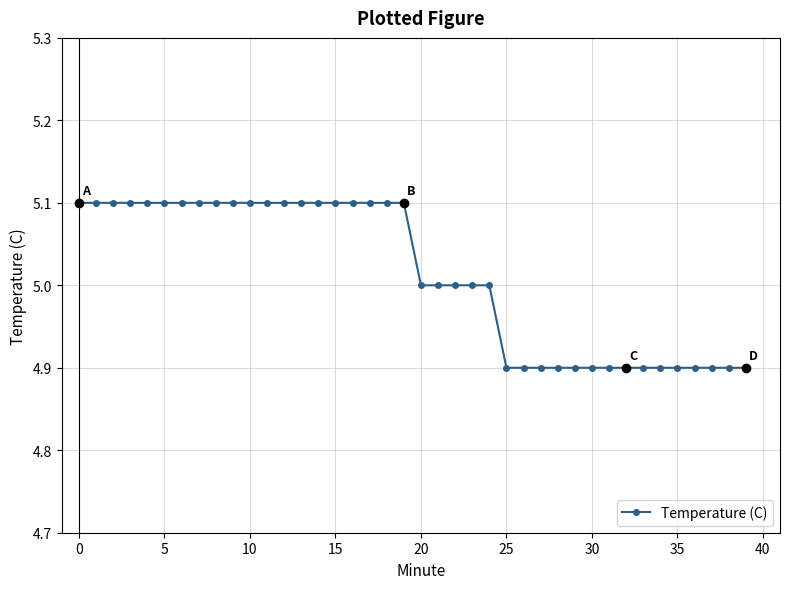

What is the average value?

5.0